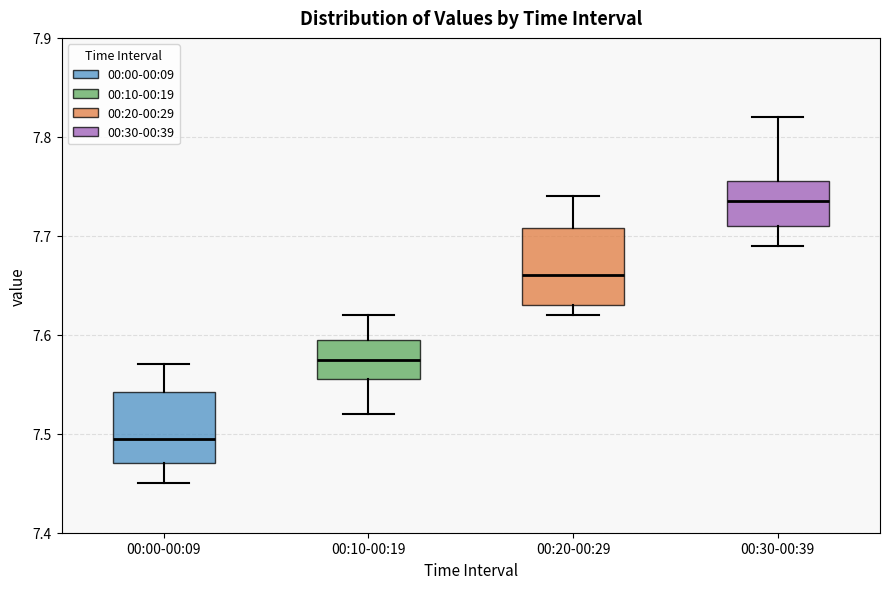

Reading left to right, transcribe this box plot: for each box, give where its median line is, the range the box spans, and where its two whiskers end, as read against the y-axis. The values are not printed on the chart, so give them approximately, as read against the axis.

00:00-00:09: median 7.50, box 7.47 to 7.54, whiskers 7.45 to 7.57
00:10-00:19: median 7.58, box 7.56 to 7.60, whiskers 7.52 to 7.62
00:20-00:29: median 7.66, box 7.63 to 7.71, whiskers 7.62 to 7.74
00:30-00:39: median 7.74, box 7.71 to 7.76, whiskers 7.69 to 7.82